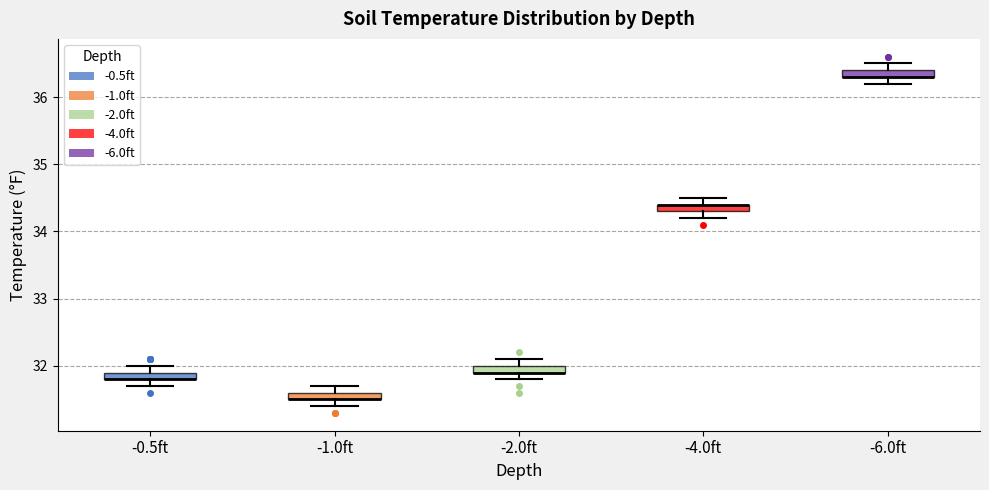

Where does the upper whisker of the box for -6.0ft end on the y-axis? The values are not printed on the chart, so give them approximately, as read against the axis.

36.5